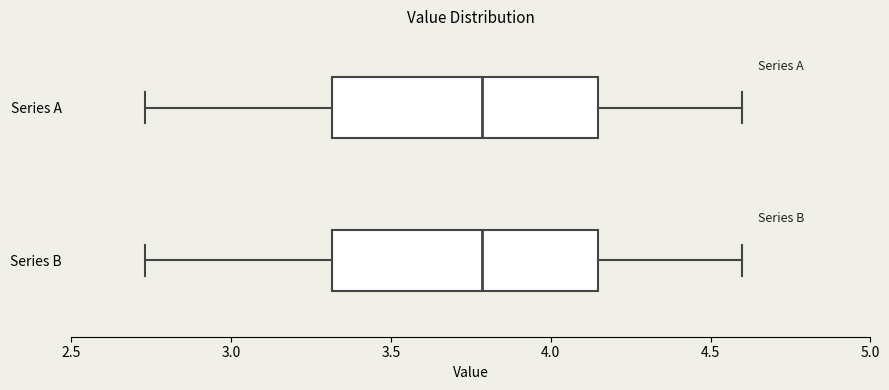

Where is the right edge of the box for Series A on the x-axis? The values are not printed on the chart, so give them approximately, as read against the axis.

4.15